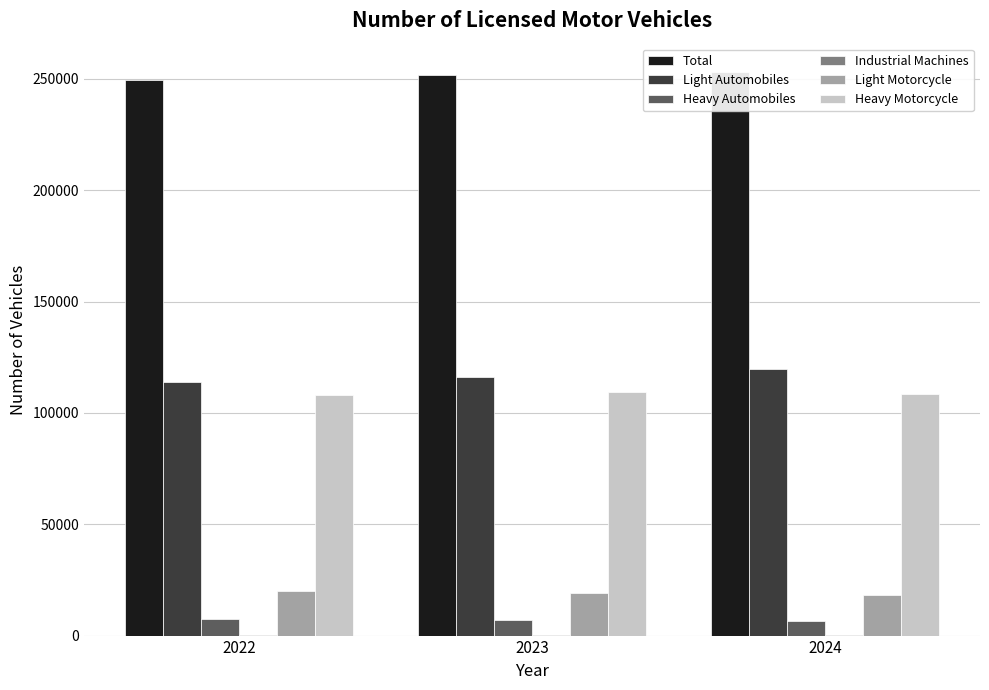

Where is Total nearest to the value 251381?

2023